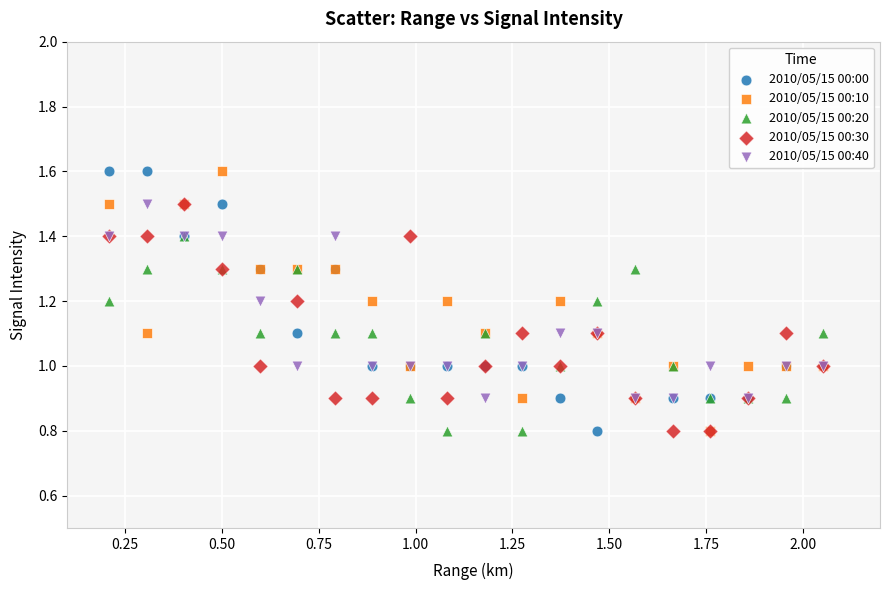

What are all the series names shown in the legend?

2010/05/15 00:00, 2010/05/15 00:10, 2010/05/15 00:20, 2010/05/15 00:30, 2010/05/15 00:40